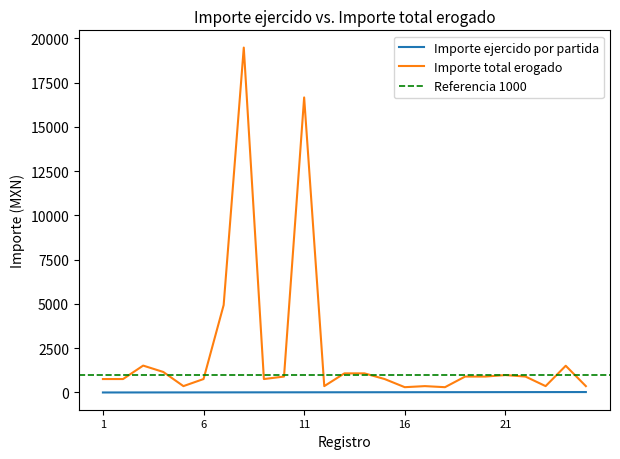

Does the chart display data point markers on the line(s)?

No